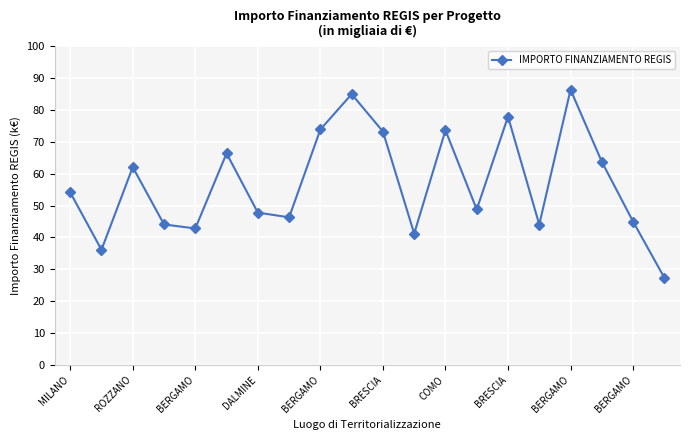

What is the value of the 6th point from the left?

66.4